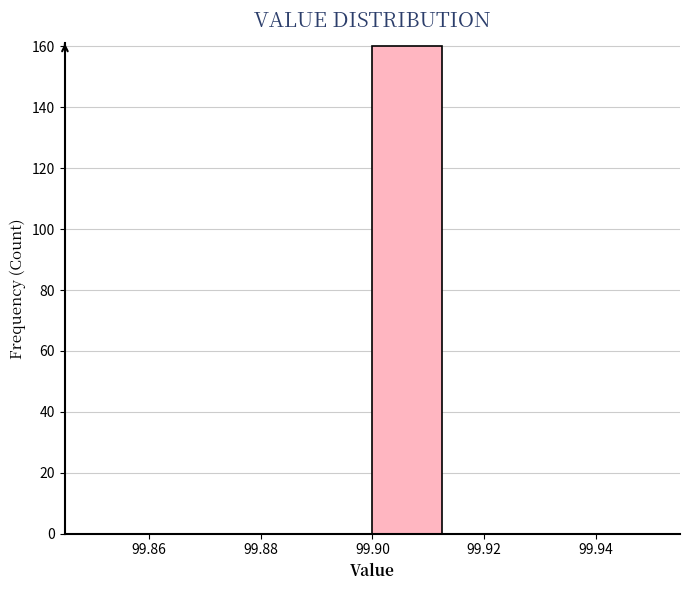

Which range on the x-axis has the tallest bar?

99.900 to 99.912